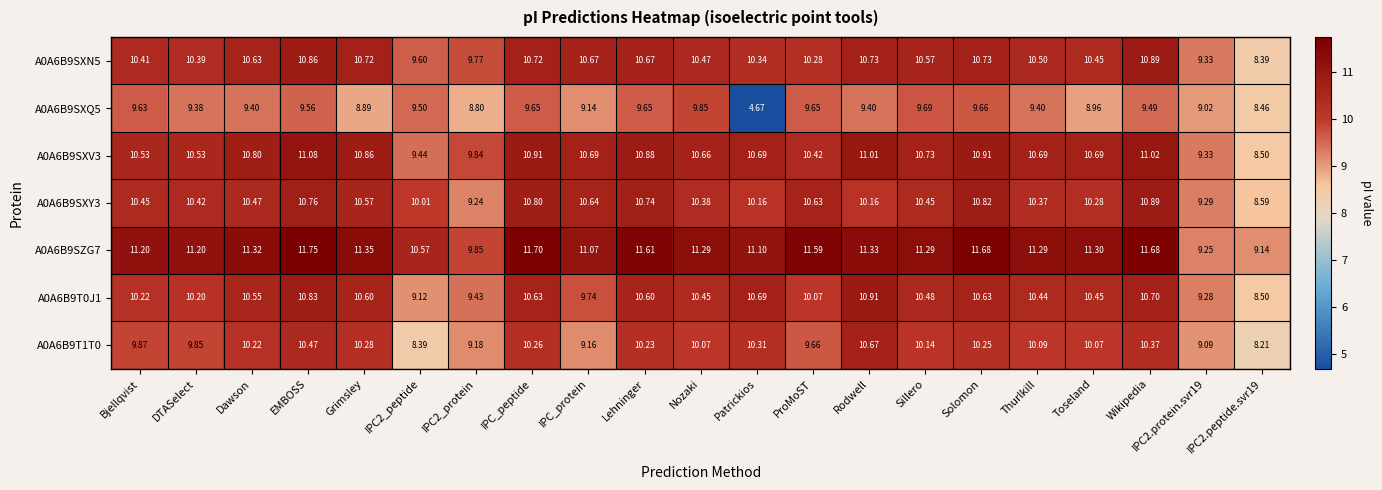

At which category is the sum across all series the highest?

EMBOSS